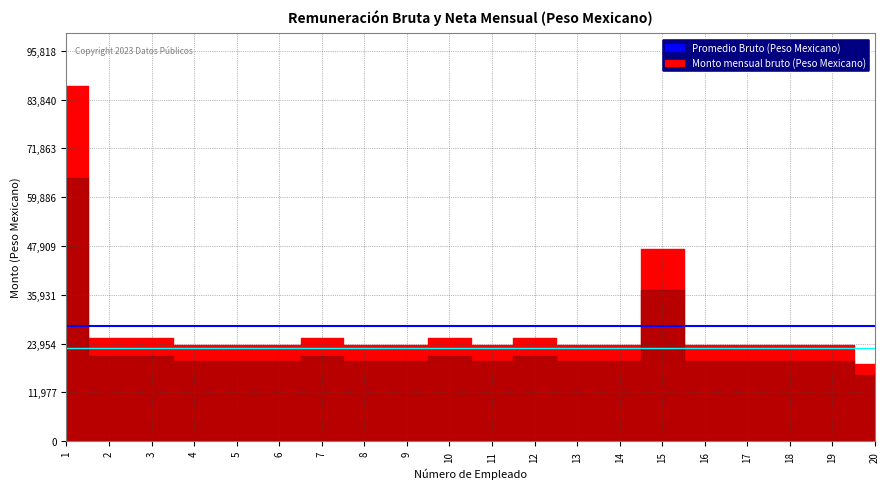

What is the sum of all Promedio Neto values?

45946.1